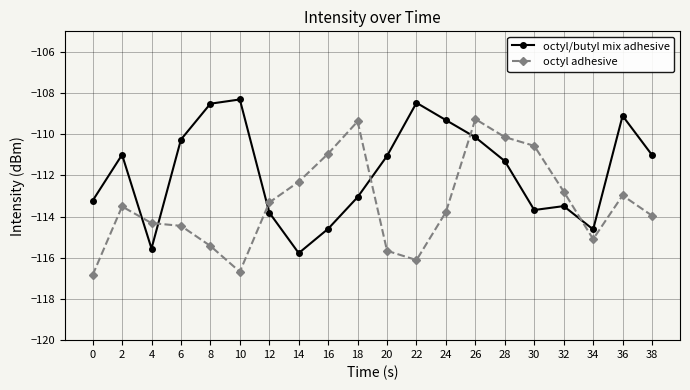

After their last crossing, which series has the higher values: octyl/butyl mix adhesive or octyl adhesive?

octyl/butyl mix adhesive